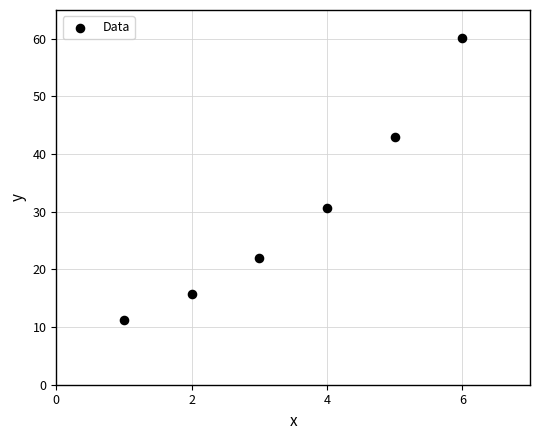

What is the average Y value?

30.5